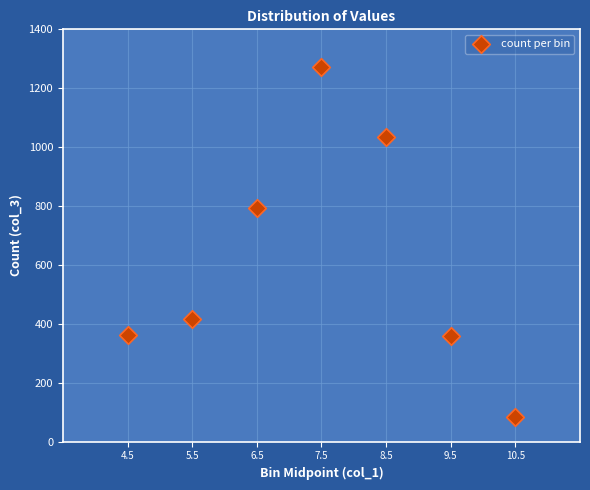

What is the average Y value?

617